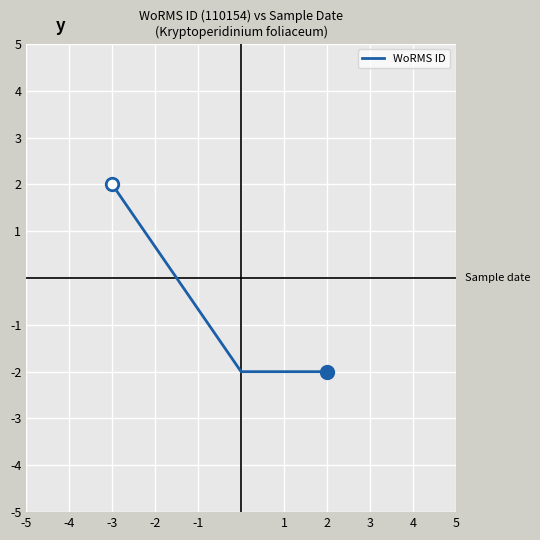

True or false: there are more than 1 points higher than both neighbors.

False